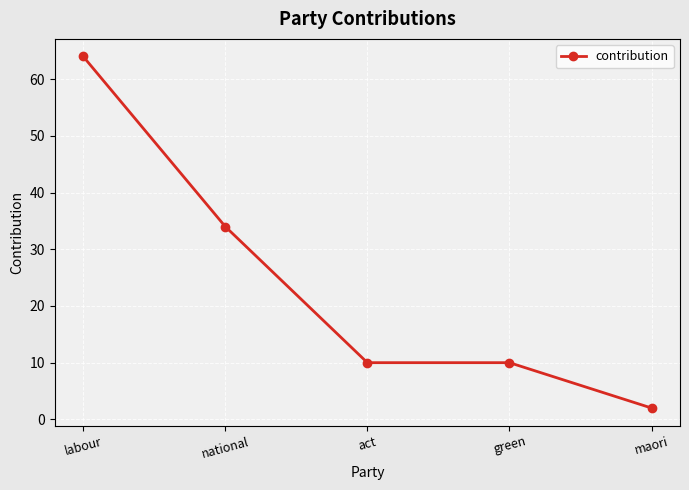

Between national and maori, which is larger?

national